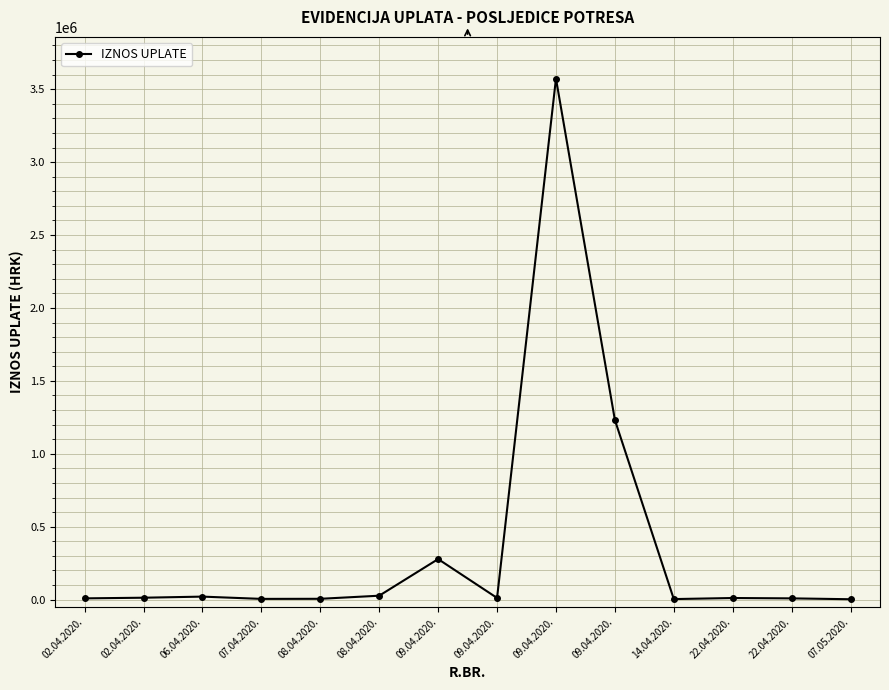

What is the average value?

371262